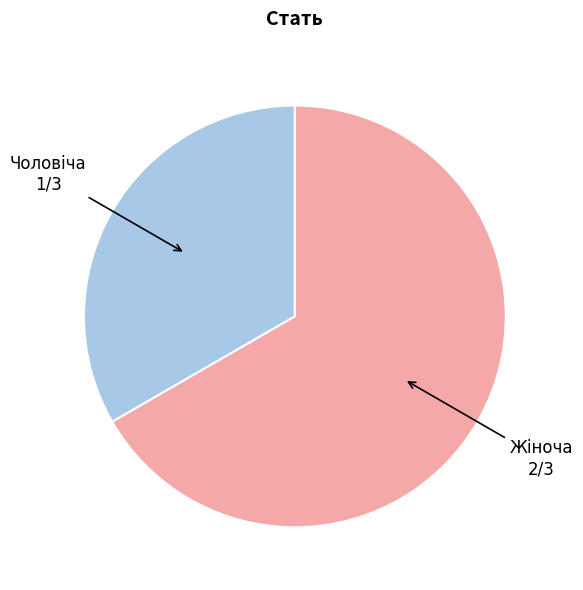

Count the number of slices in the pie.

2